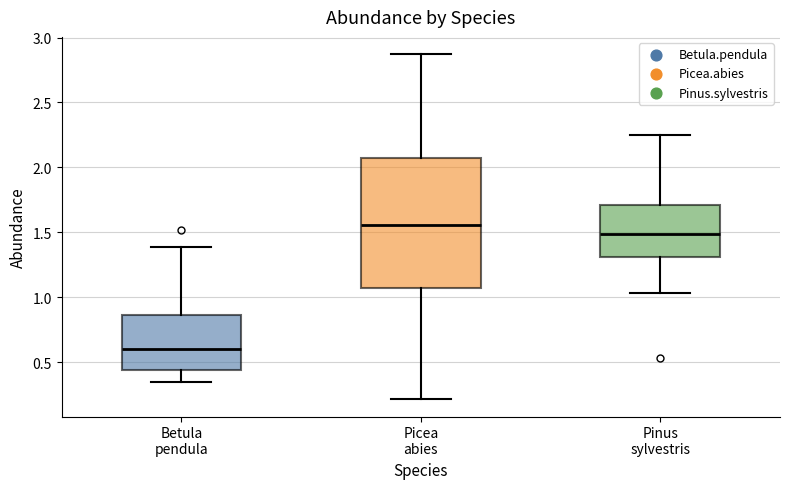

Which box is the tallest, from its lower edge to its upper edge?

Picea abies